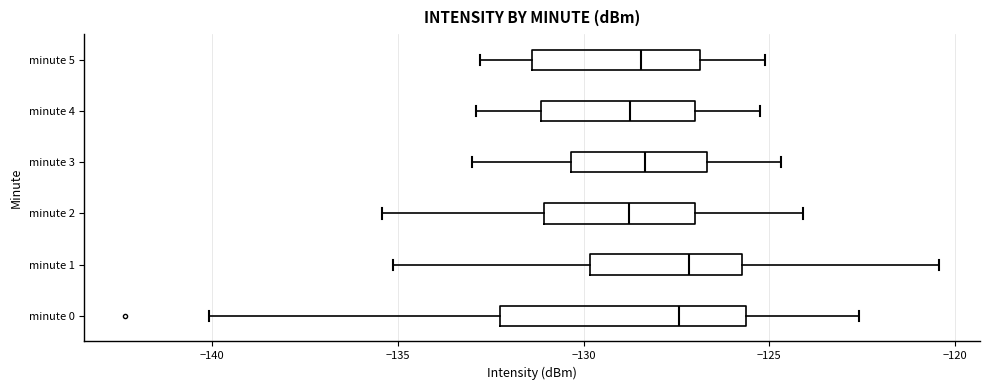

Comparing the boxes themselves (not the whiskers), which one is the widest?

minute 0